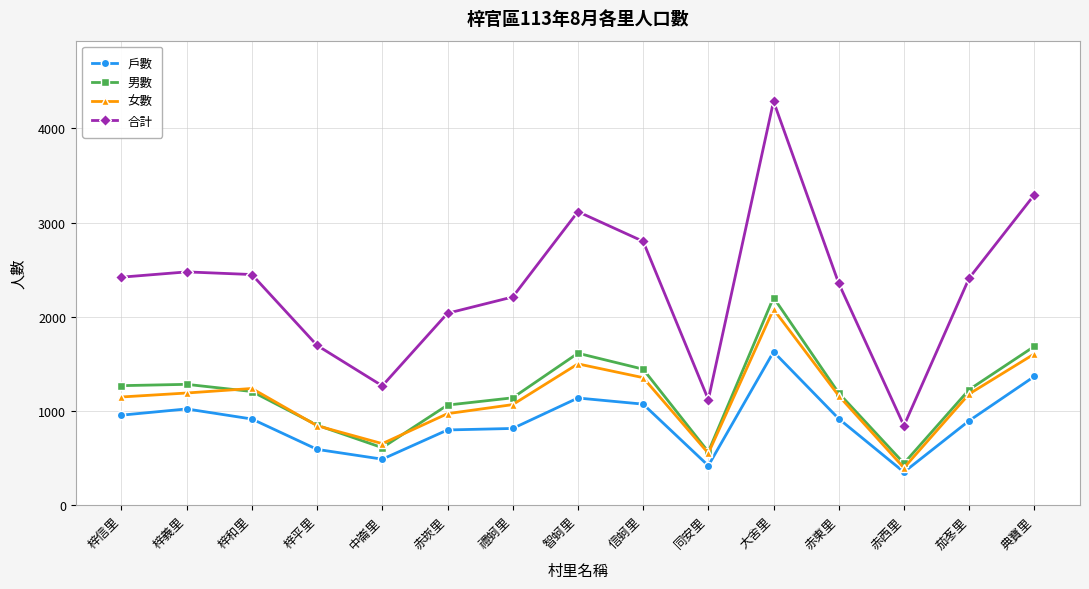

How many series are shown in this chart?

4